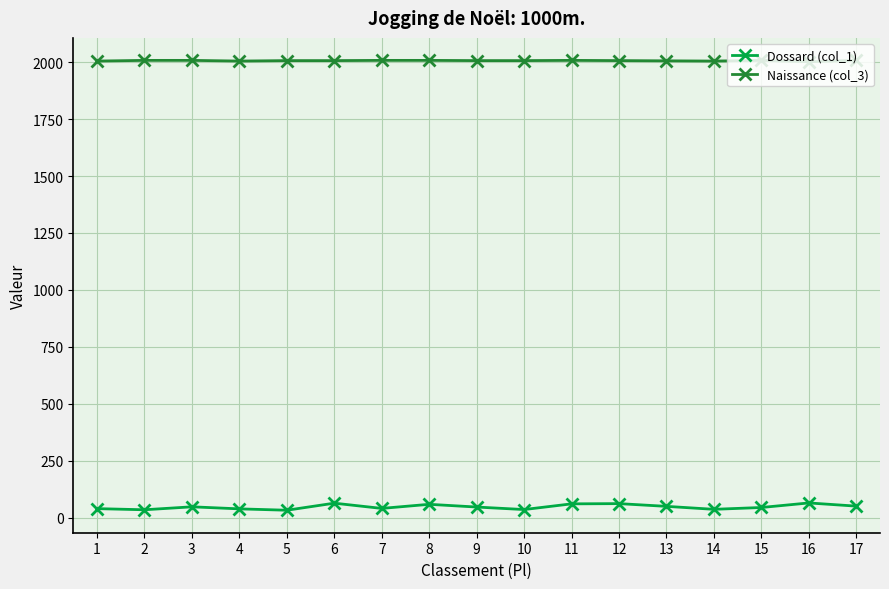

What is the difference between the maximum and second lowest values in the Dossard (col_1) series?

30